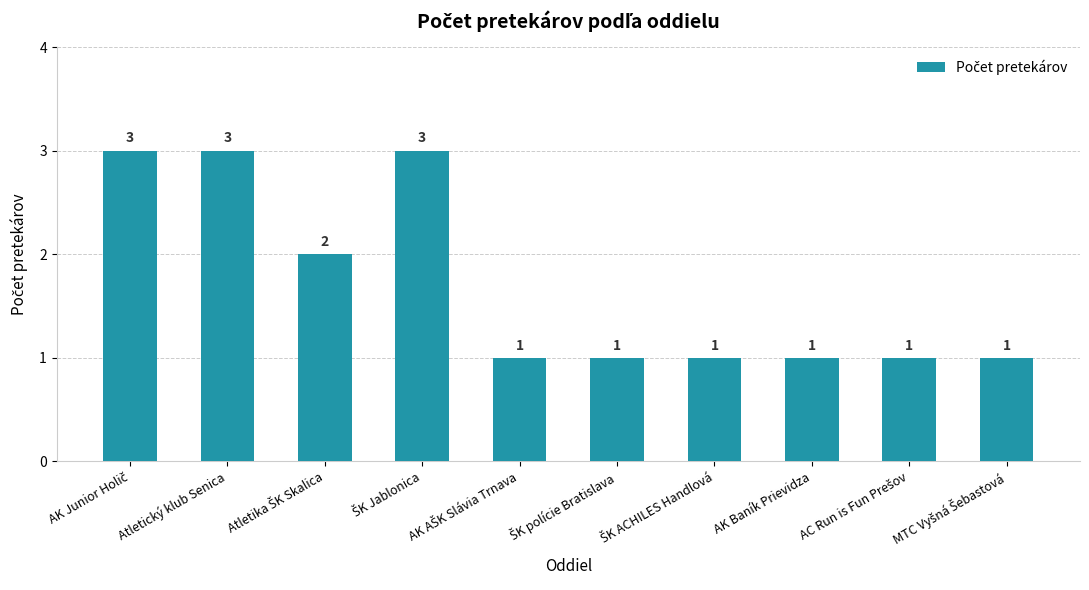

What is the difference between the second highest and second lowest values?

2